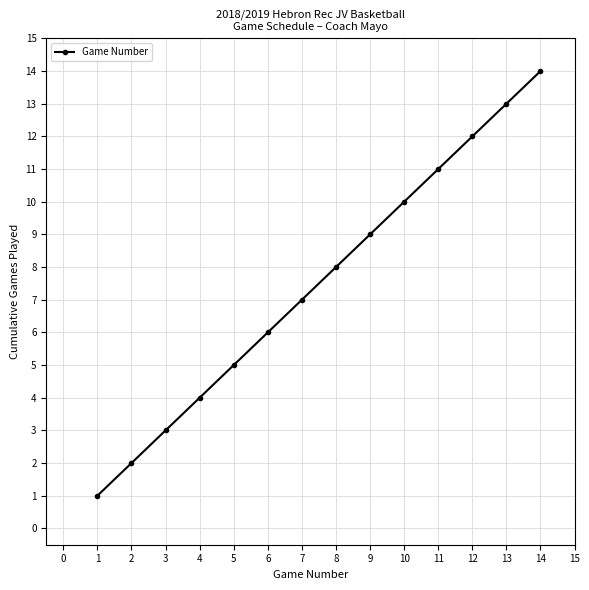

How many lines are shown in the chart?

1